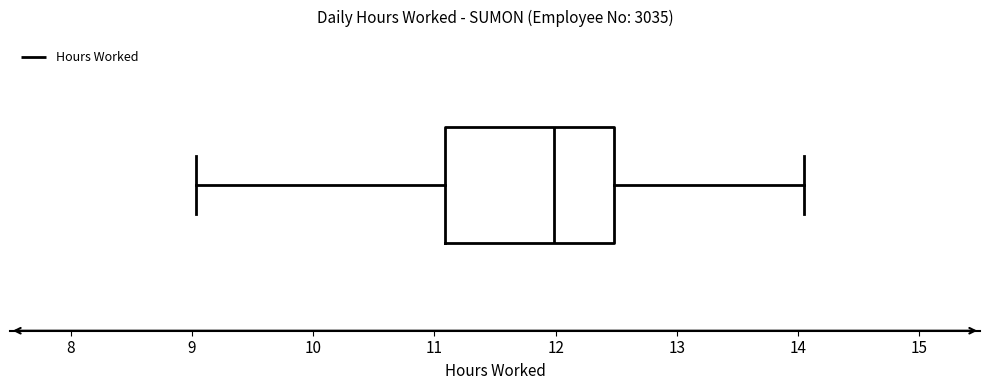

Read this box plot against the x-axis: the position of the median line, the range covered by the box, and the ends of both whiskers. The values are not printed on the chart, so give them approximately, as read against the axis.

median 12.0, box 11.1 to 12.5, whiskers 9.0 to 14.1